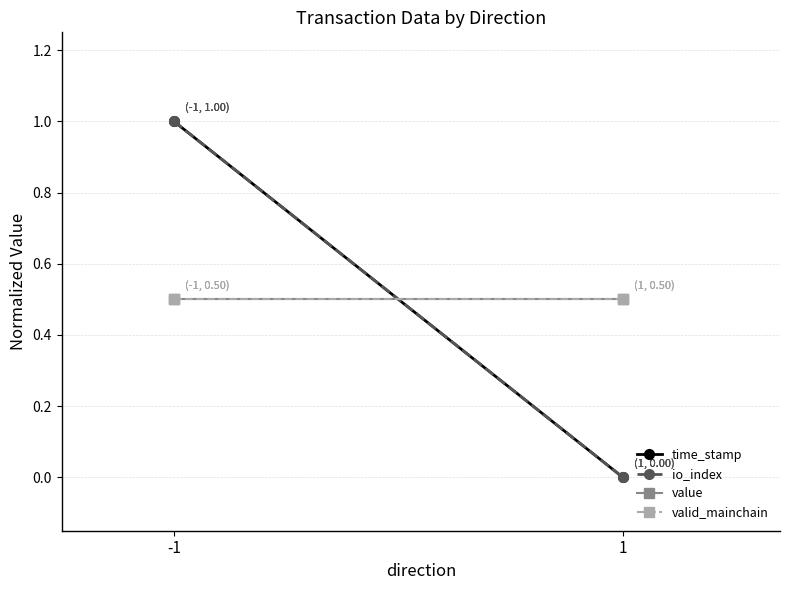

Is the value of time_stamp at 1 greater than the value of value at -1?

No